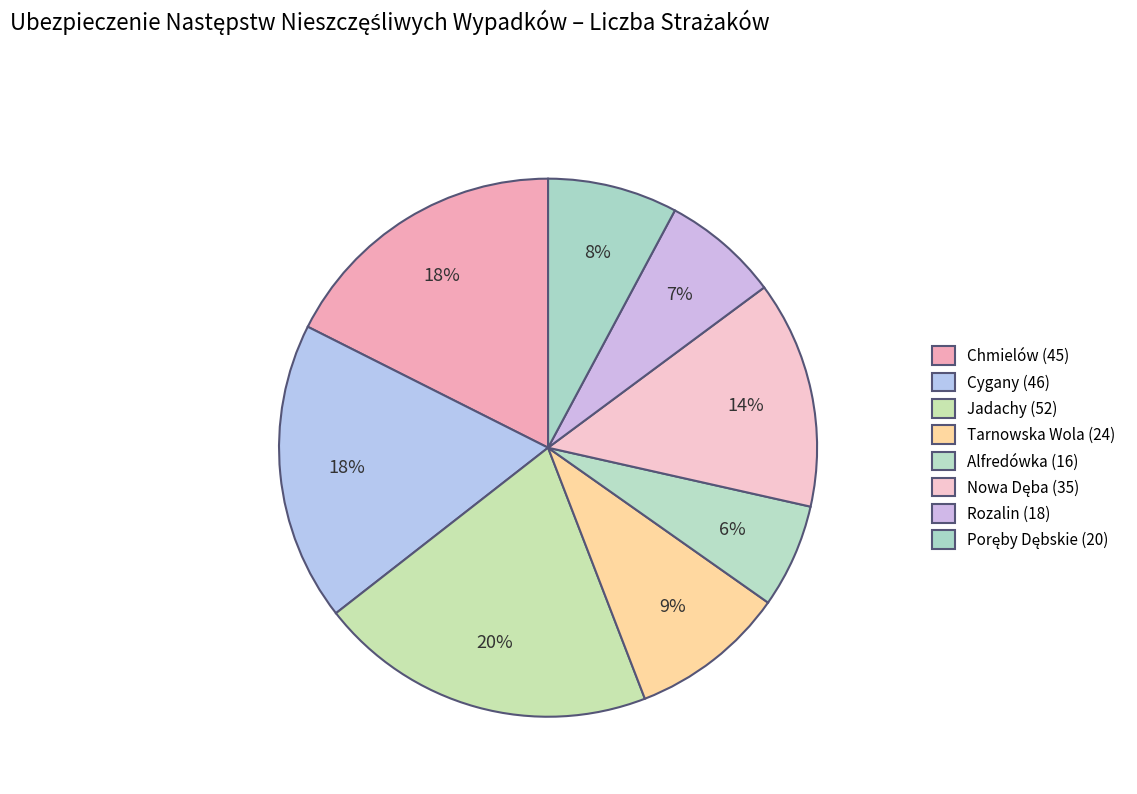

How many slices are in this pie chart?

8